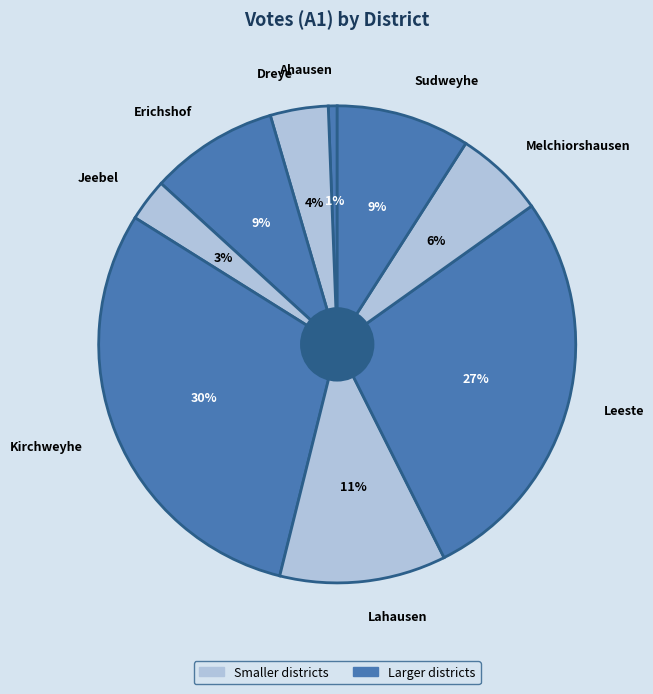

Between Melchiorshausen and Leeste, which is larger?

Leeste